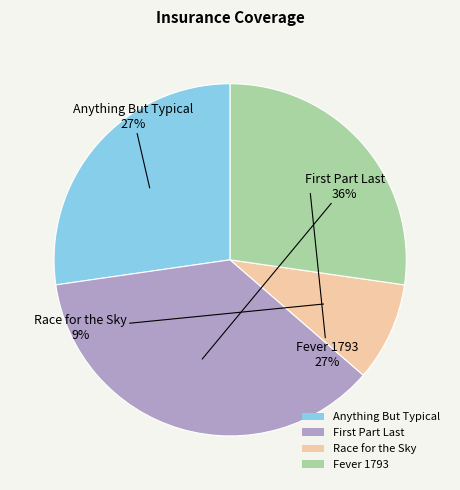

To the nearest percent, what portion does Fever 1793 represent?

27%